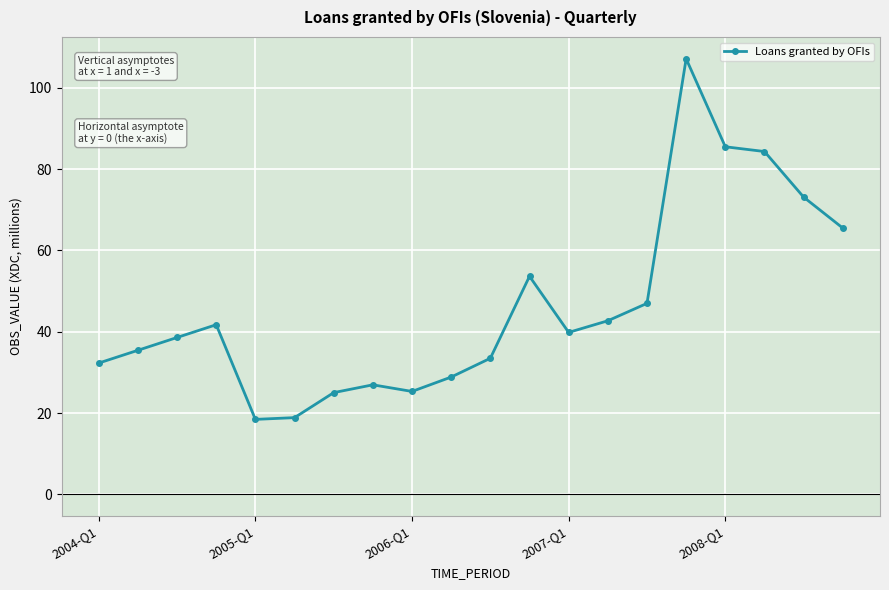

What is the difference between the second highest and second lowest values?

66.6